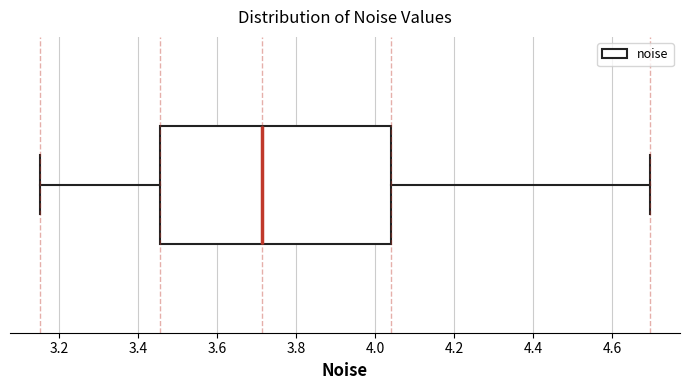

Read this box plot against the x-axis: the position of the median line, the range covered by the box, and the ends of both whiskers. The values are not printed on the chart, so give them approximately, as read against the axis.

median 3.72, box 3.46 to 4.04, whiskers 3.16 to 4.70